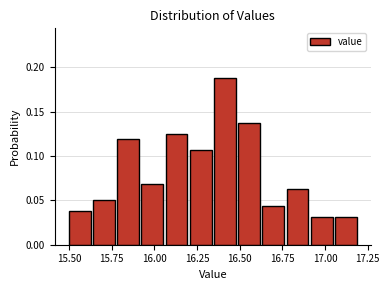

Around what value on the x-axis is the tallest bar? Give the approximate position of its centre, as read against the axis.

16.40